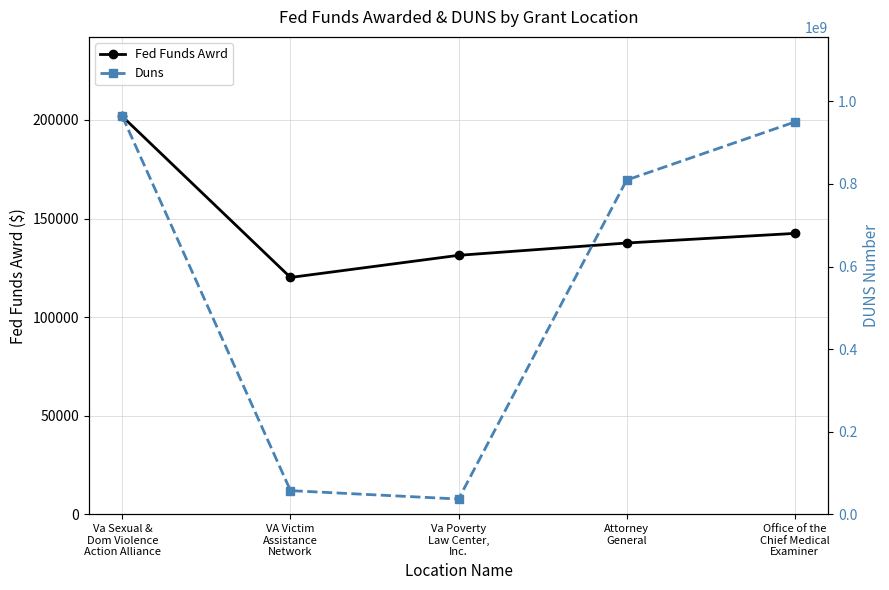

List the series in order of their peak value, lowest first.

Fed Funds Awrd, Duns